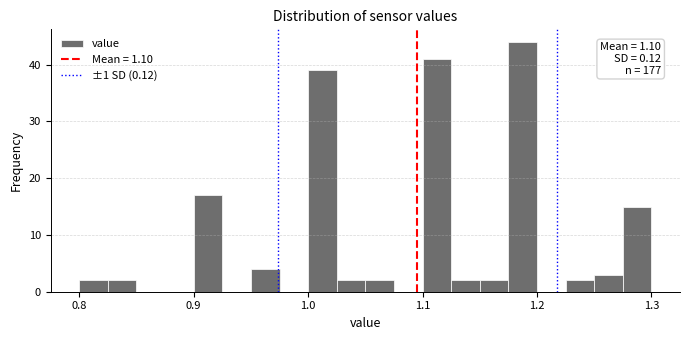

Around what value on the x-axis is the tallest bar? Give the approximate position of its centre, as read against the axis.

1.19